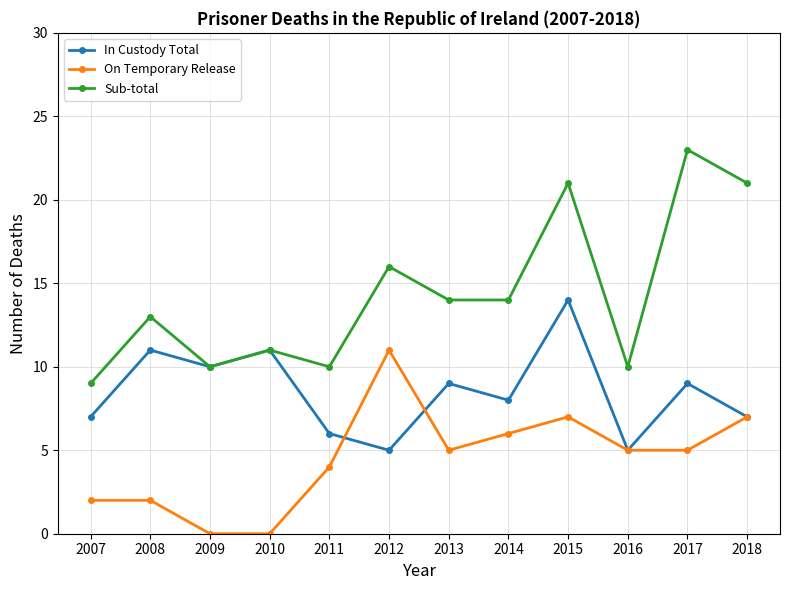

In In Custody Total, how many points are higher than both neighbors (excluding endpoints)?

5